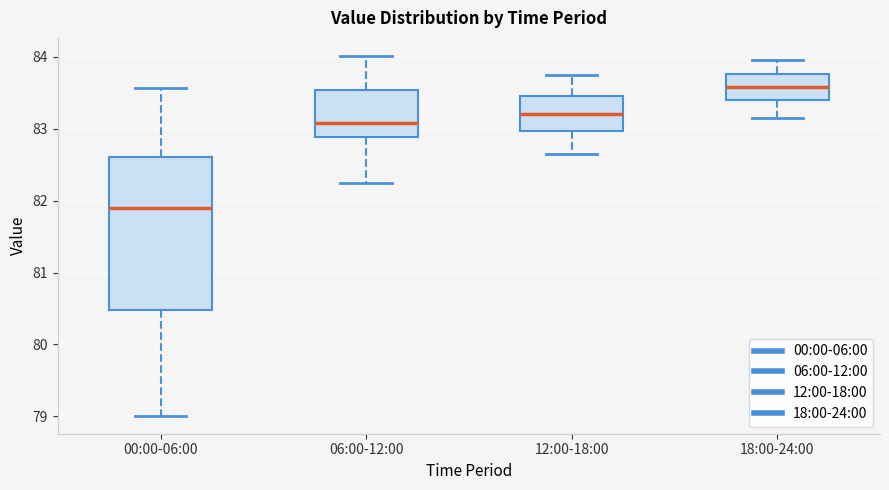

Where is the upper edge of the box for 12:00-18:00 on the y-axis? The values are not printed on the chart, so give them approximately, as read against the axis.

83.5